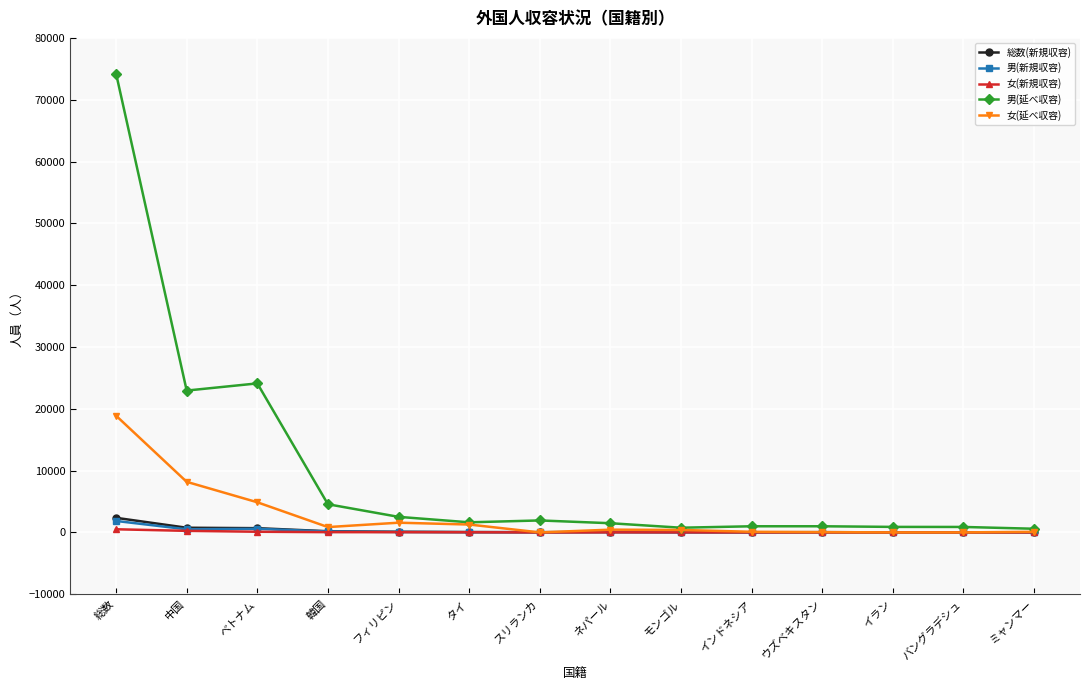

Which category has the highest value across all series?

総数